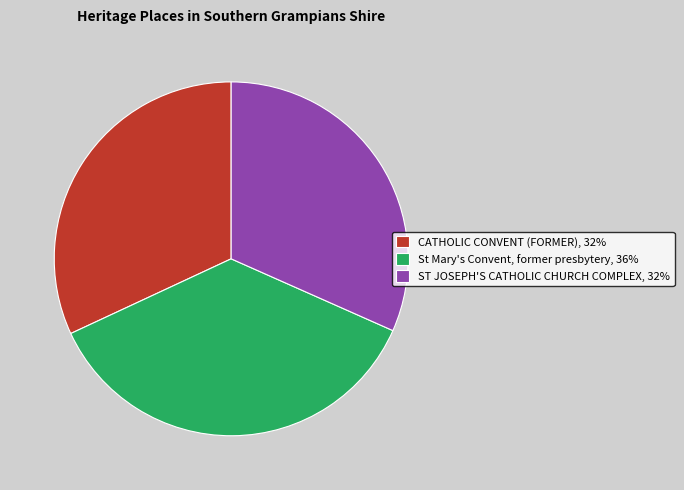

What is the ratio of the value at CATHOLIC CONVENT (FORMER), 32% to the value at ST JOSEPH'S CATHOLIC CHURCH COMPLEX, 32%?

1.0